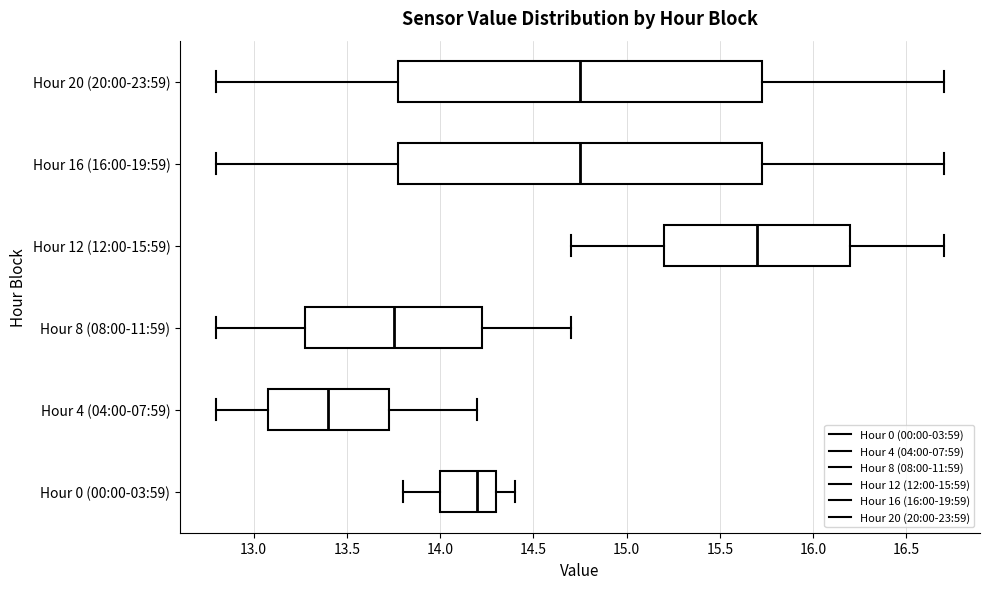

Which box has the furthest to the right median line?

Hour 12 (12:00-15:59)